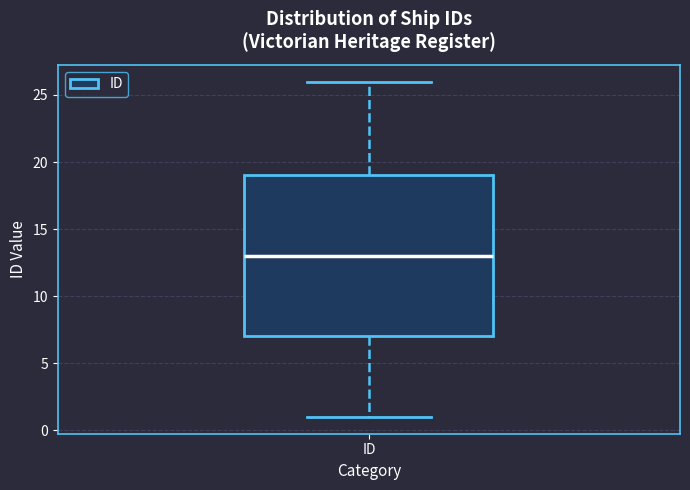

Transcribe this box plot: give where the median line is, the range the box spans, and where the two whiskers end, as read against the y-axis. The values are not printed on the chart, so give them approximately, as read against the axis.

median 13, box 7 to 19, whiskers 1 to 26